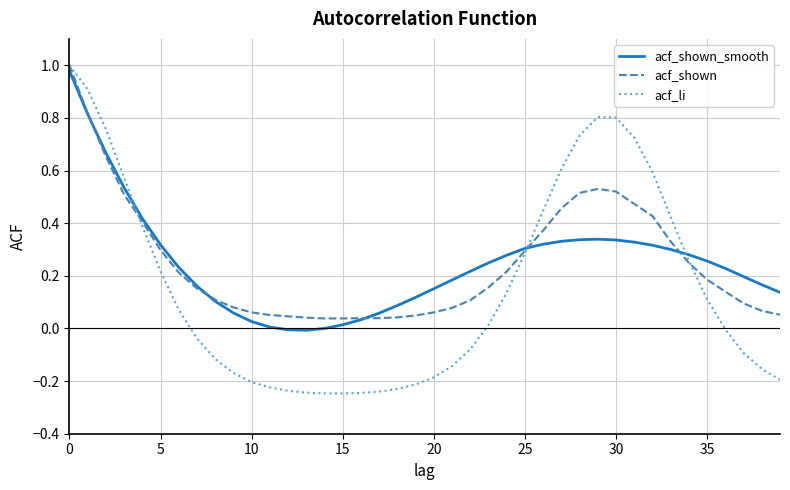

What are all the series names shown in the legend?

acf_shown_smooth, acf_shown, acf_li